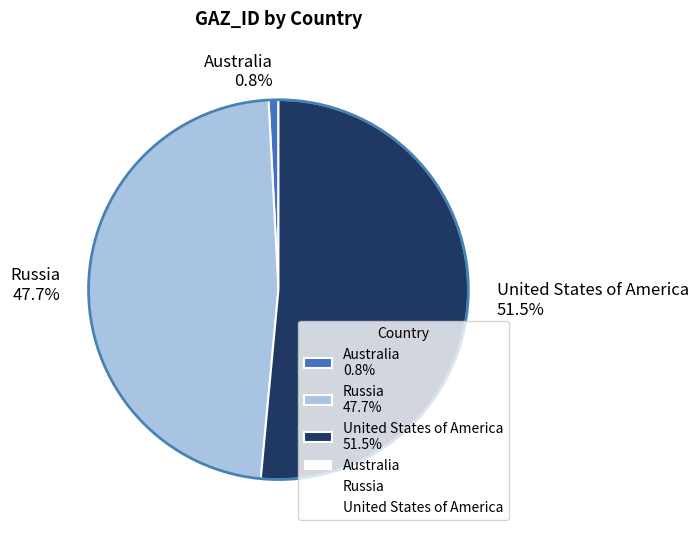

Is Australia the majority of the pie?

No